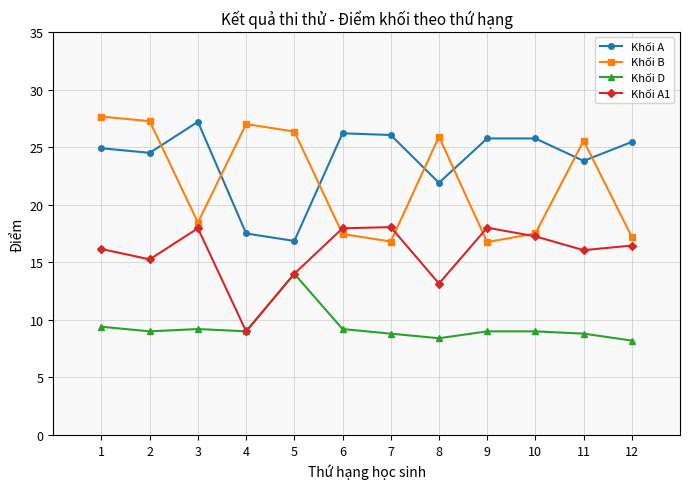

What is the minimum value for Khối A?

16.9